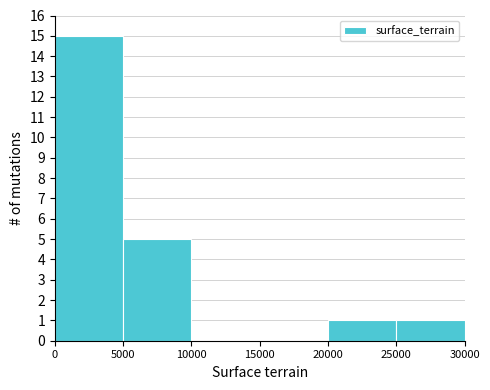

Reading left to right, list every bar in this chart as the range it spans on the x-axis followed by its height. The values are not printed on the chart, so give them approximately, as read against the axis.

0 to 5000: 15
5000 to 10000: 5
10000 to 15000: 0
15000 to 20000: 0
20000 to 25000: 1
25000 to 30000: 1